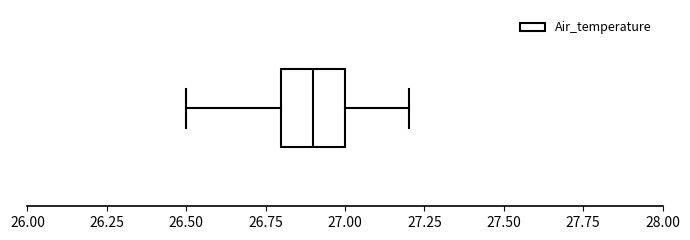

Read this box plot against the x-axis: the position of the median line, the range covered by the box, and the ends of both whiskers. The values are not printed on the chart, so give them approximately, as read against the axis.

median 26.9, box 26.8 to 27.0, whiskers 26.5 to 27.2